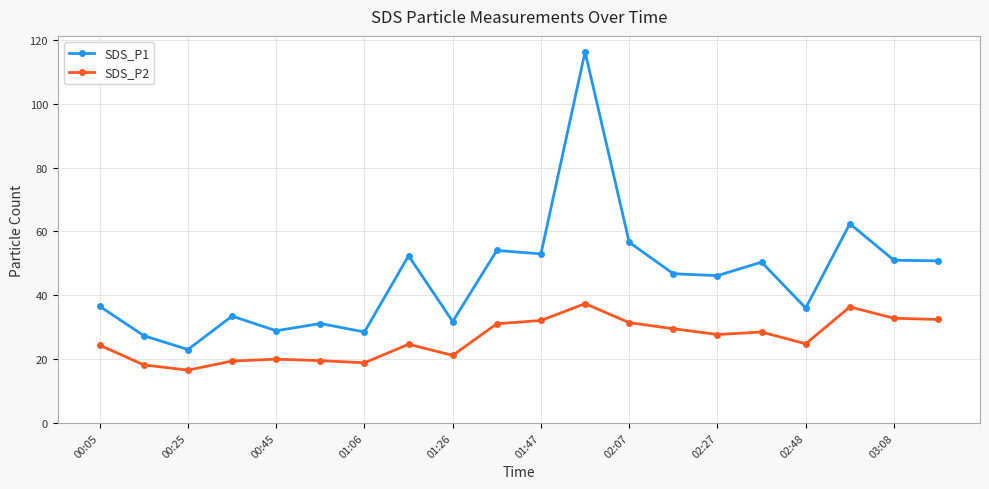

How many distinct data groups are displayed?

2